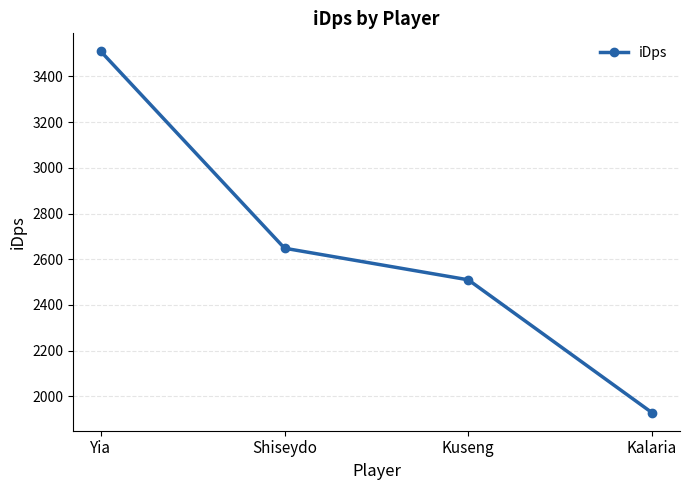

How many categories are shown in the chart?

4